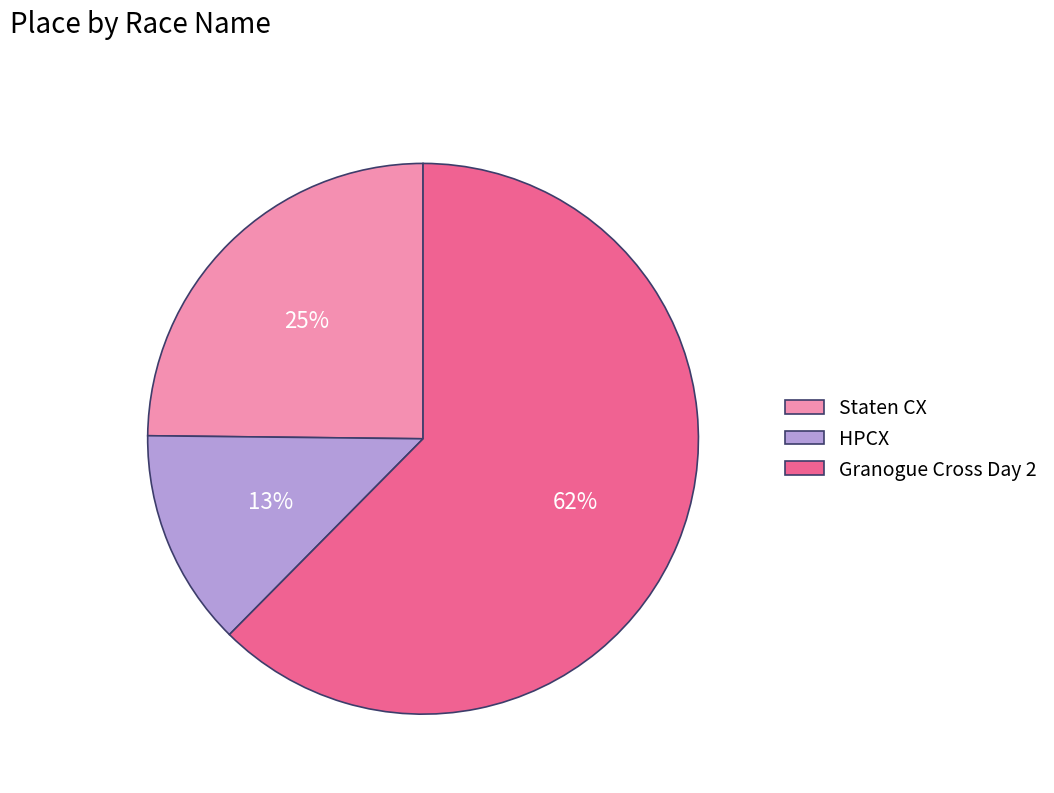

The Staten CX slice represents 25% of the pie. True or false?

True